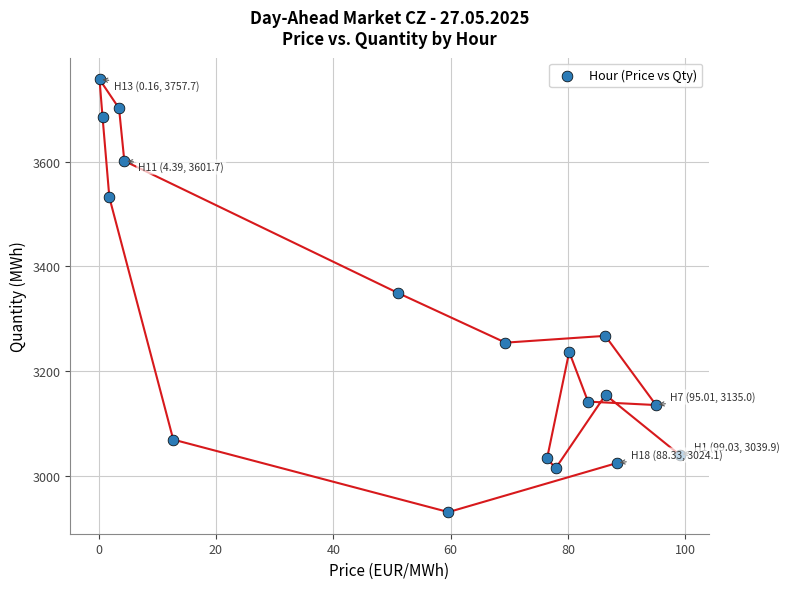

What is the range of X values (max minus min)?

98.9